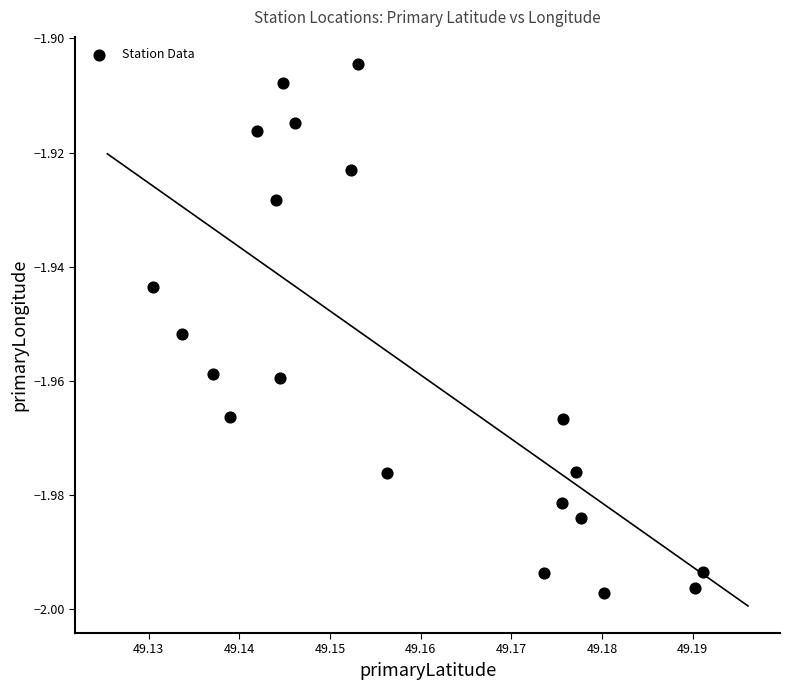

How many points are shown in the scatter plot?

20